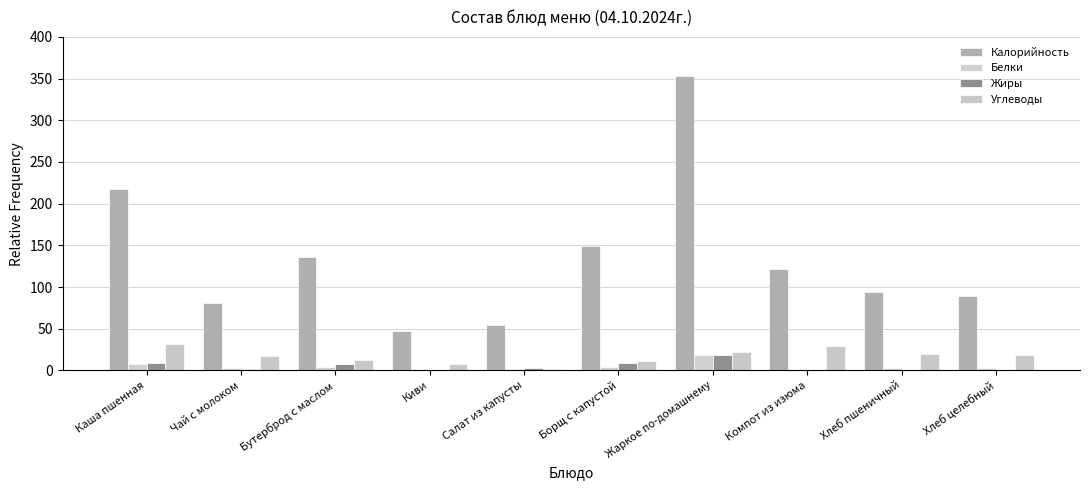

What position from the left is Чай с молоком?

2